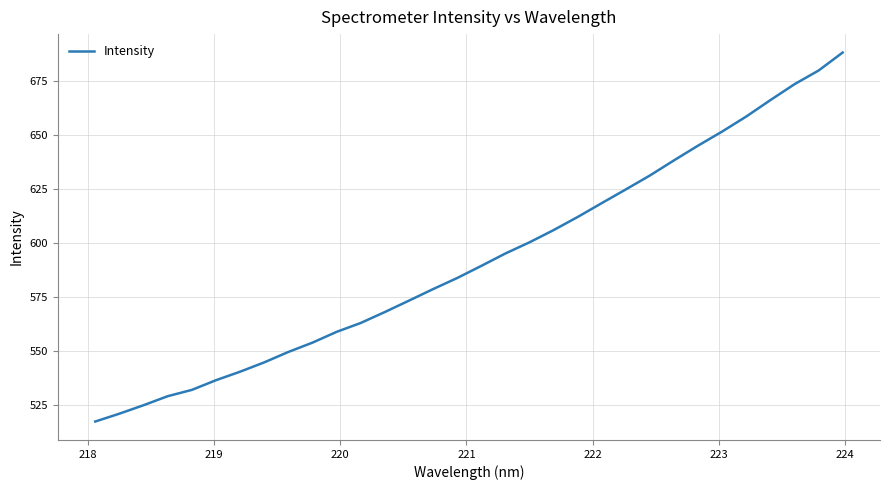

What is the sum of all values?

18955.5